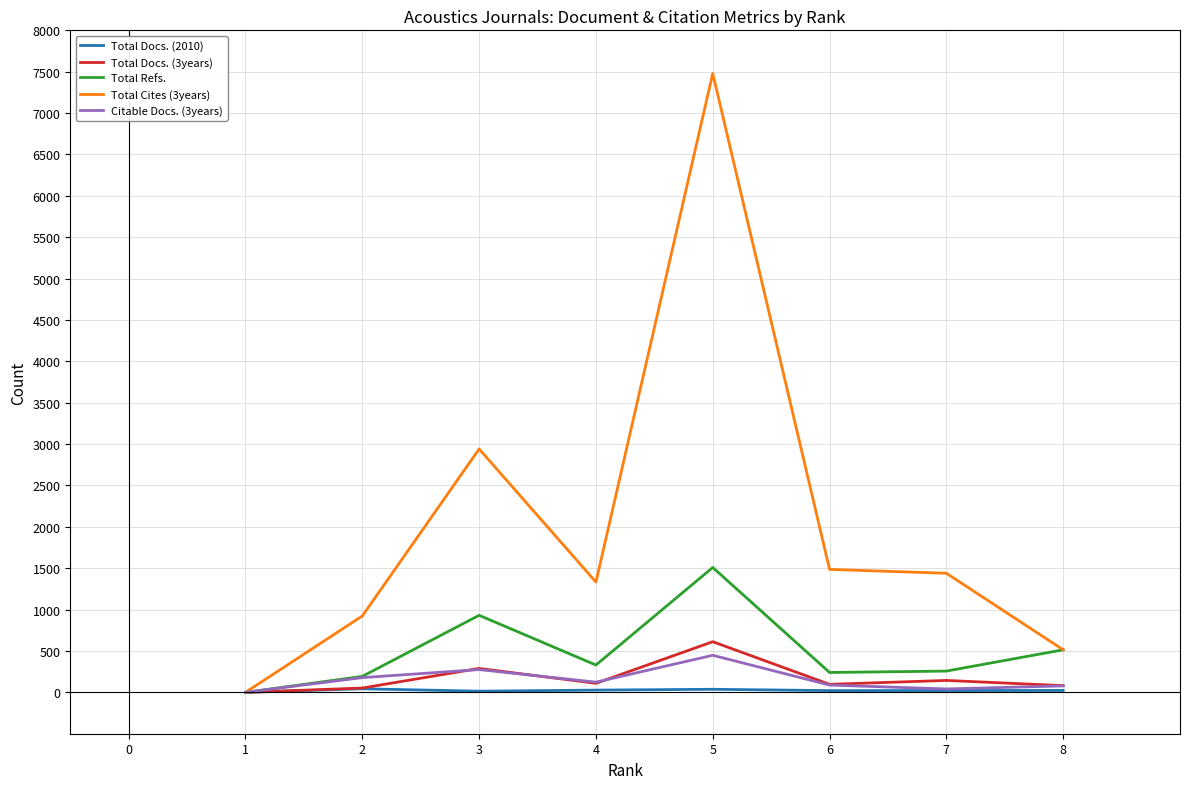

What is the highest value of the Total Refs. series?

1509